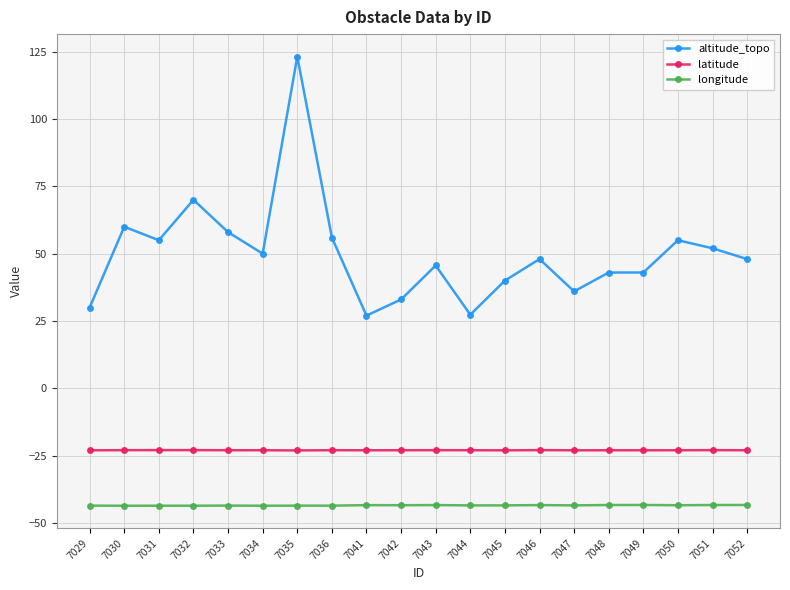

True or false: altitude_topo has more than 1 interior local peaks.

True